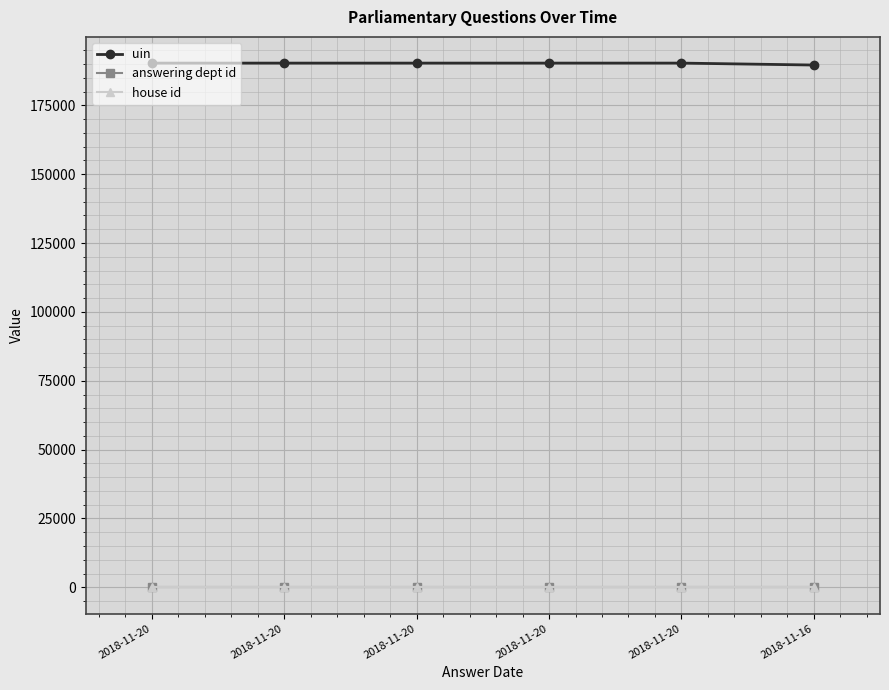

Is this an area chart (filled region under the line)?

No